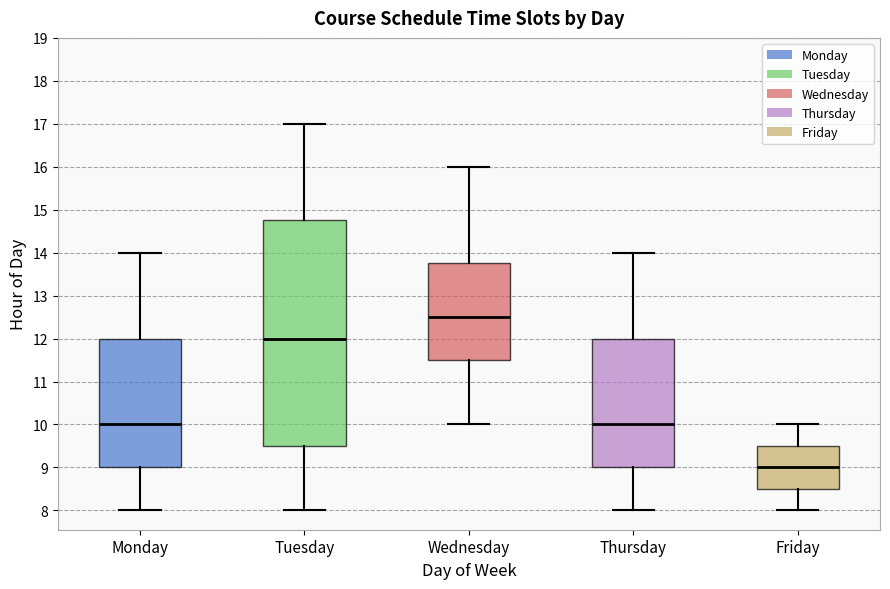

Reading left to right, read every box against the y-axis: the position of its median line, the range the box covers, and the ends of its whiskers. The values are not printed on the chart, so give them approximately, as read against the axis.

Monday: median 10.0, box 9.0 to 12.0, whiskers 8.0 to 14.0
Tuesday: median 12.0, box 9.5 to 14.8, whiskers 8.0 to 17.0
Wednesday: median 12.5, box 11.5 to 13.8, whiskers 10.0 to 16.0
Thursday: median 10.0, box 9.0 to 12.0, whiskers 8.0 to 14.0
Friday: median 9.0, box 8.5 to 9.5, whiskers 8.0 to 10.0